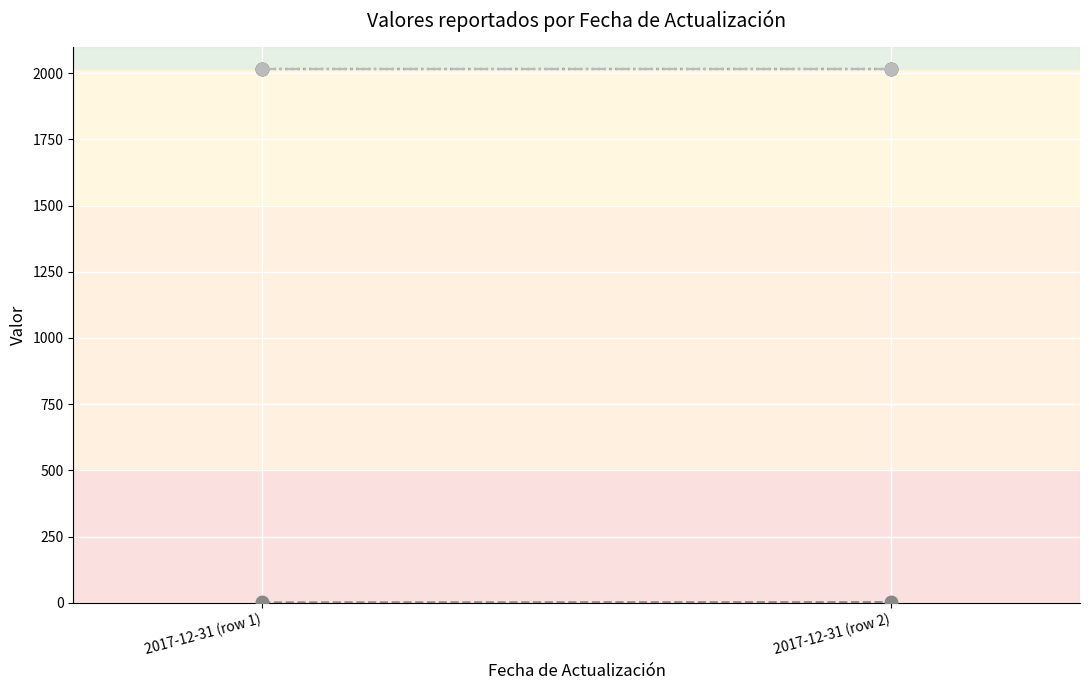

The value of No. at 2017-12-31 (row 2) is 1. True or false?

False